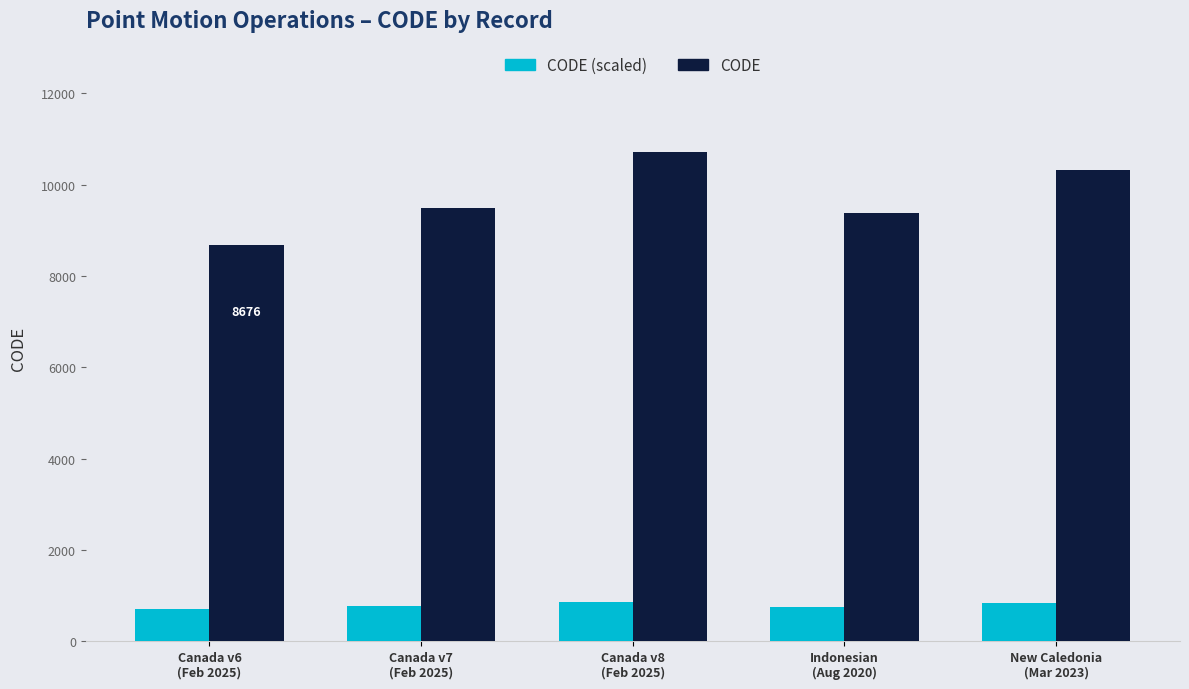

Which series has the largest range (max minus min)?

CODE